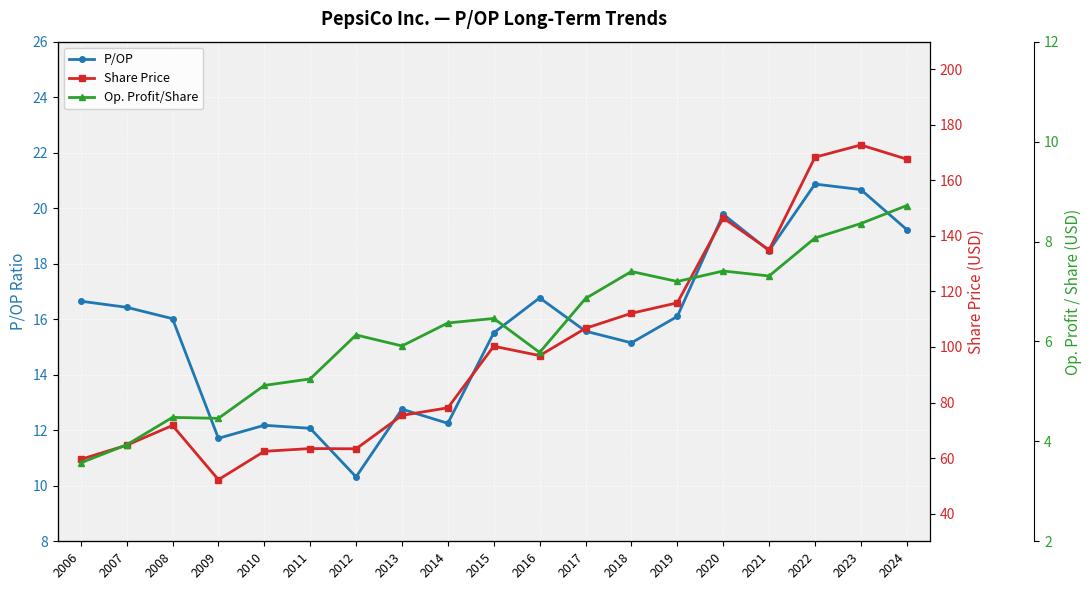

Rank the series at 2015 from highest to lowest value.

Share Price, P/OP, Op. Profit/Share